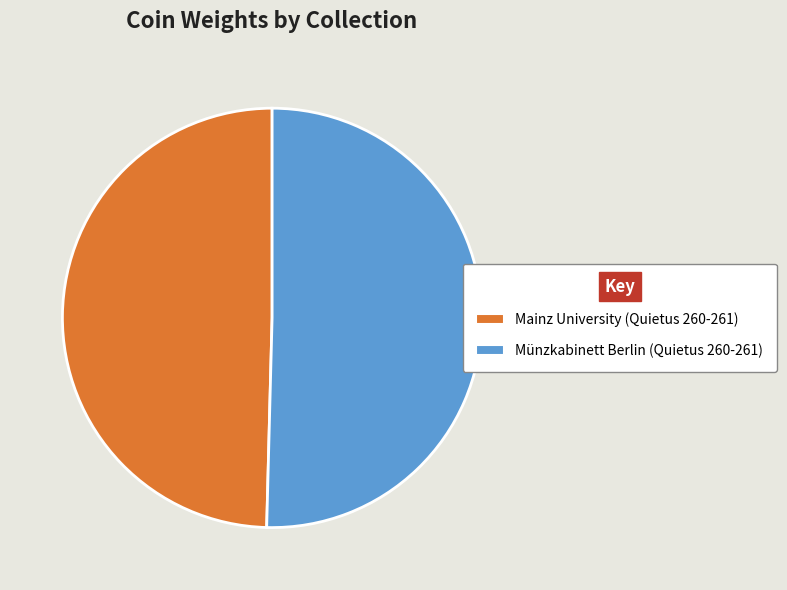

Is the sum of Mainz University (Quietus 260-261) and Münzkabinett Berlin (Quietus 260-261) greater than half?

Yes